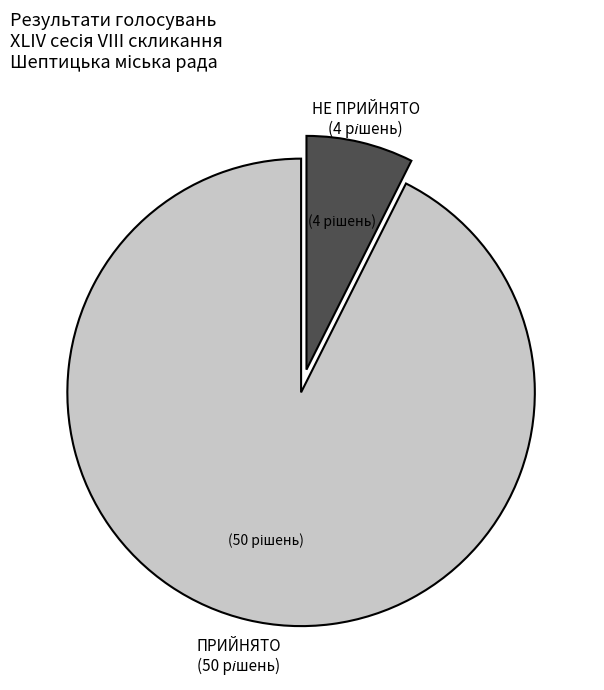

Is the sum of НЕ ПРИЙНЯТО and ПРИЙНЯТО greater than half?

Yes